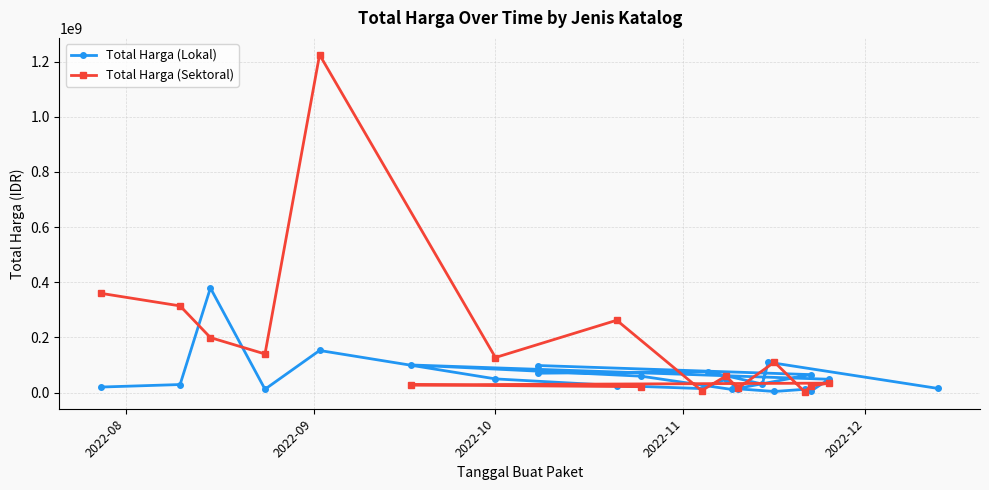

List the labels in order of value, smallest first.

2022-11-16, 2022-11-22, 2022-11-09, 2022-11-21, 2022-08-24, 2022-11-10, 2022-11-04, 2022-12-13, 2022-07-28, 2022-10-21, 2022-08-10, 2022-11-14, 2022-11-08, 2022-11-25, 2022-10-01, 2022-10-25, 2022-11-22, 2022-10-08, 2022-11-05, 2022-10-08, 2022-09-17, 2022-11-15, 2022-09-02, 2022-08-15